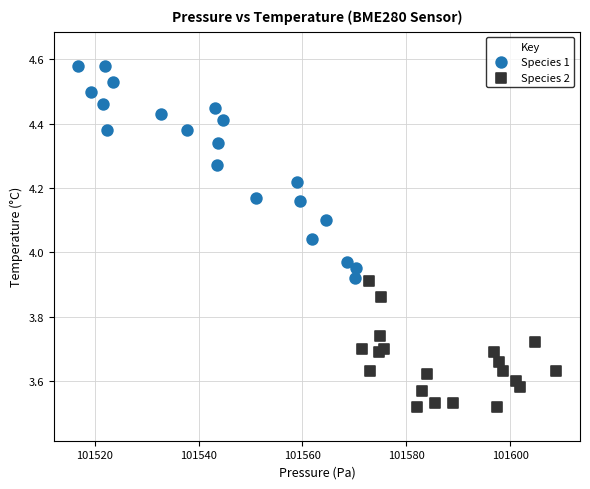

Which series contains the highest Y value?

Species 1